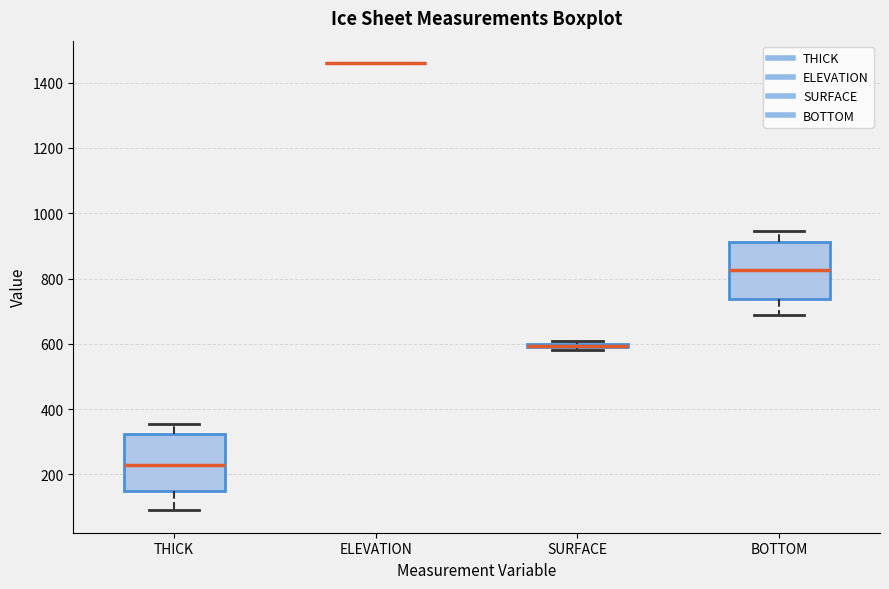

Where is the lower edge of the box for SURFACE on the y-axis? The values are not printed on the chart, so give them approximately, as read against the axis.

580